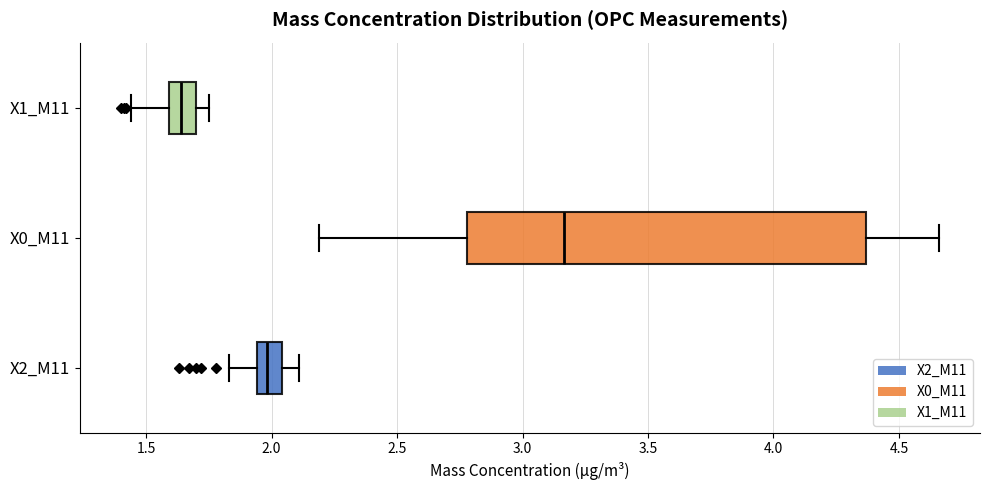

Where is the left edge of the box for X2_M11 on the x-axis? The values are not printed on the chart, so give them approximately, as read against the axis.

1.95